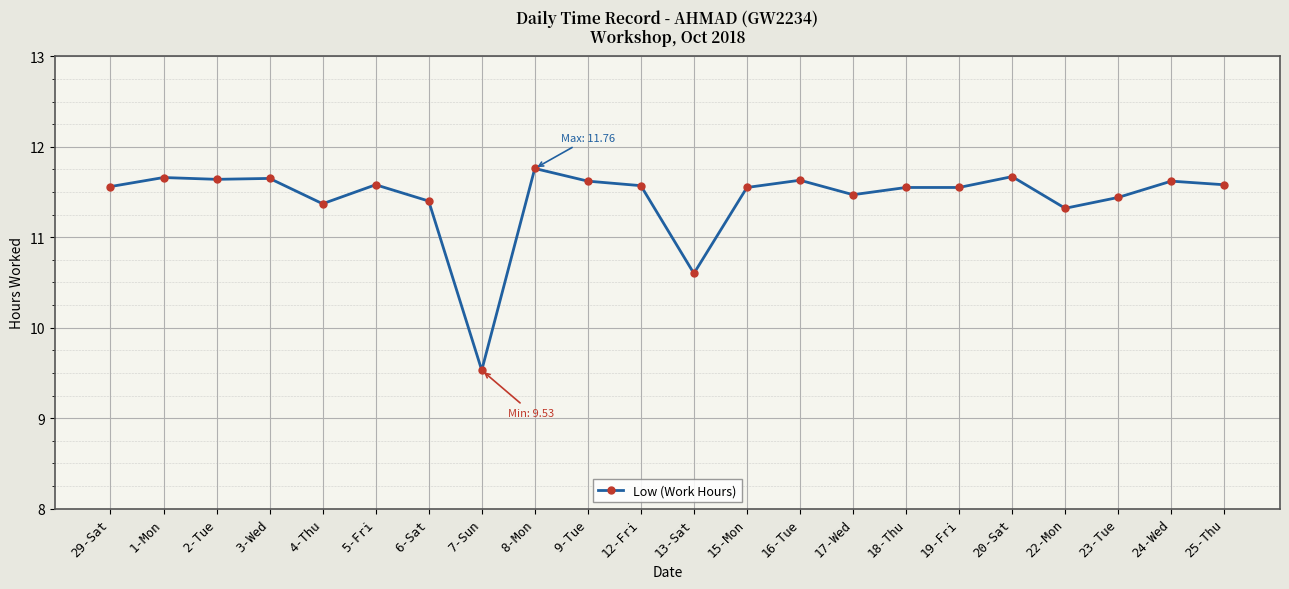

What is the maximum value shown in the chart?

11.8